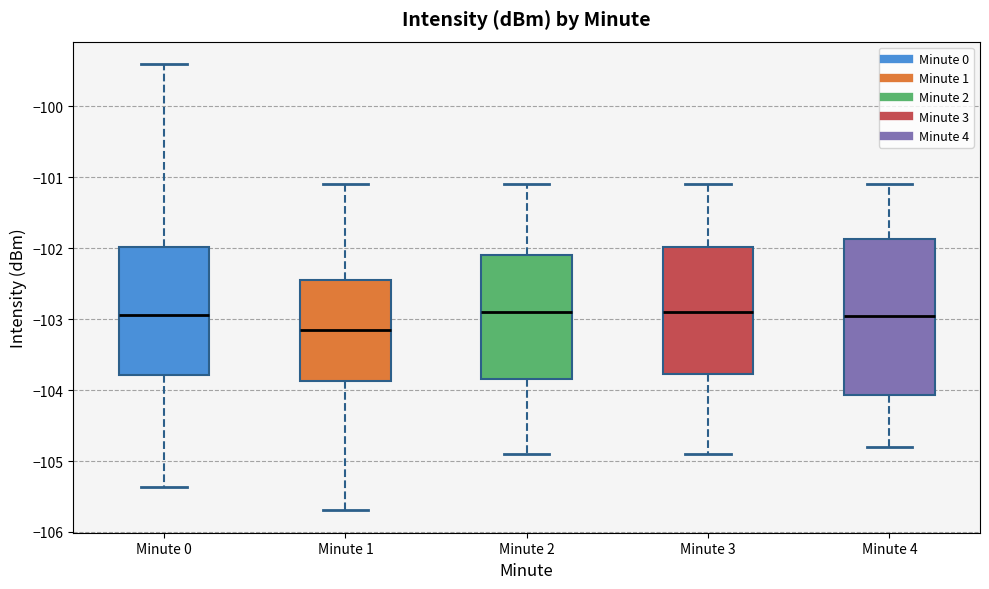

Reading left to right, read every box against the y-axis: the position of its median line, the range the box covers, and the ends of its whiskers. The values are not printed on the chart, so give them approximately, as read against the axis.

Minute 0: median -102.9, box -103.8 to -102.0, whiskers -105.4 to -99.4
Minute 1: median -103.1, box -103.9 to -102.4, whiskers -105.7 to -101.1
Minute 2: median -102.9, box -103.8 to -102.1, whiskers -104.9 to -101.1
Minute 3: median -102.9, box -103.8 to -102.0, whiskers -104.9 to -101.1
Minute 4: median -102.9, box -104.1 to -101.9, whiskers -104.8 to -101.1